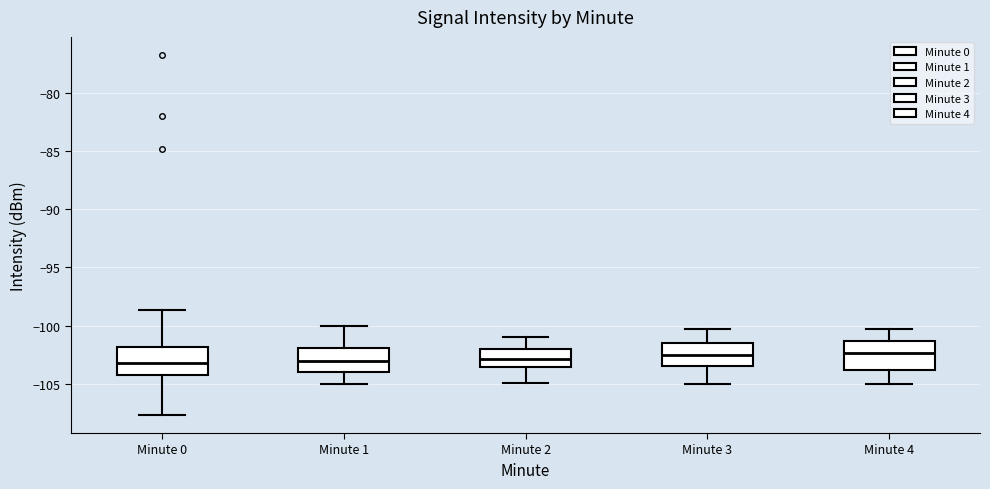

Reading left to right, transcribe this box plot: for each box, give where its median line is, the range the box spans, and where its two whiskers end, as read against the y-axis. The values are not printed on the chart, so give them approximately, as read against the axis.

Minute 0: median -103.0, box -104.0 to -102.0, whiskers -107.5 to -98.5
Minute 1: median -103.0, box -104.0 to -102.0, whiskers -105.0 to -100.0
Minute 2: median -103.0, box -103.5 to -102.0, whiskers -105.0 to -101.0
Minute 3: median -102.5, box -103.5 to -101.5, whiskers -105.0 to -100.5
Minute 4: median -102.5, box -104.0 to -101.5, whiskers -105.0 to -100.5